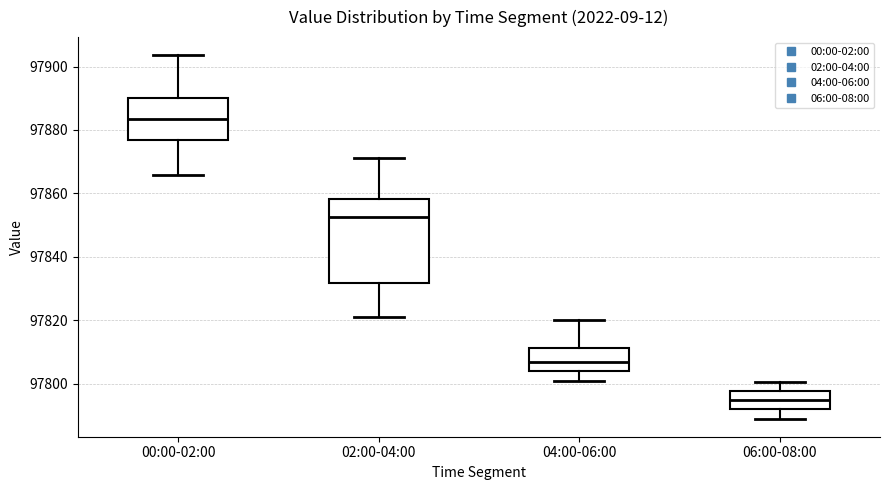

Where is the lower edge of the box for 00:00-02:00 on the y-axis? The values are not printed on the chart, so give them approximately, as read against the axis.

97876